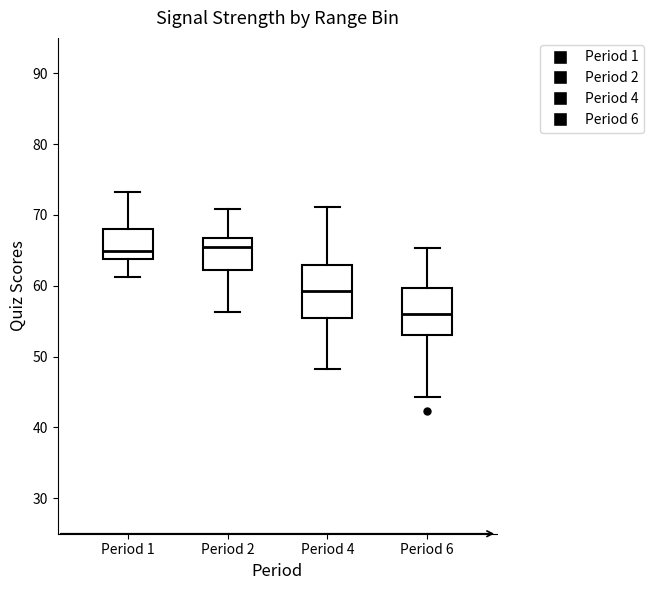

Reading left to right, transcribe this box plot: for each box, give where its median line is, the range the box spans, and where its two whiskers end, as read against the y-axis. The values are not printed on the chart, so give them approximately, as read against the axis.

Period 1: median 65, box 64 to 68, whiskers 61 to 73
Period 2: median 66, box 62 to 67, whiskers 56 to 71
Period 4: median 59, box 56 to 63, whiskers 48 to 71
Period 6: median 56, box 53 to 60, whiskers 44 to 65